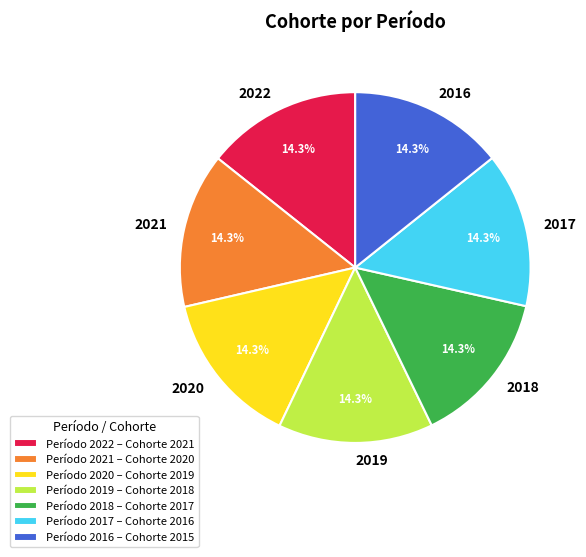

To the nearest percent, what percentage of the pie is 2022?

14%